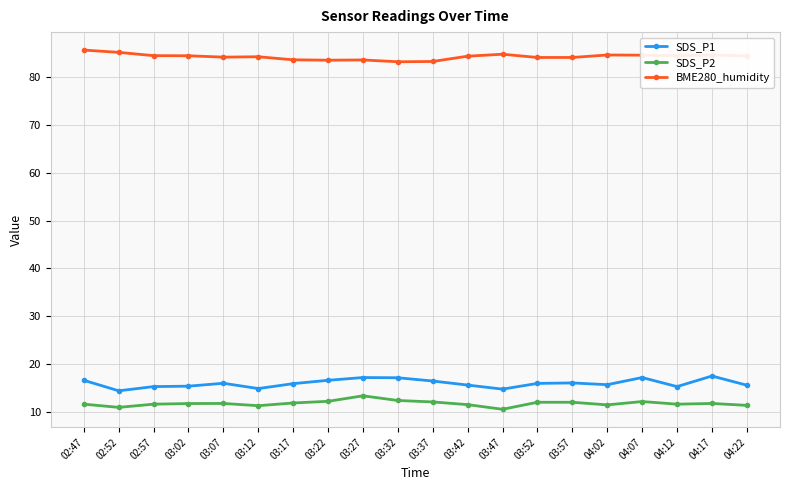

True or false: SDS_P2 and BME280_humidity cross at least once.

False